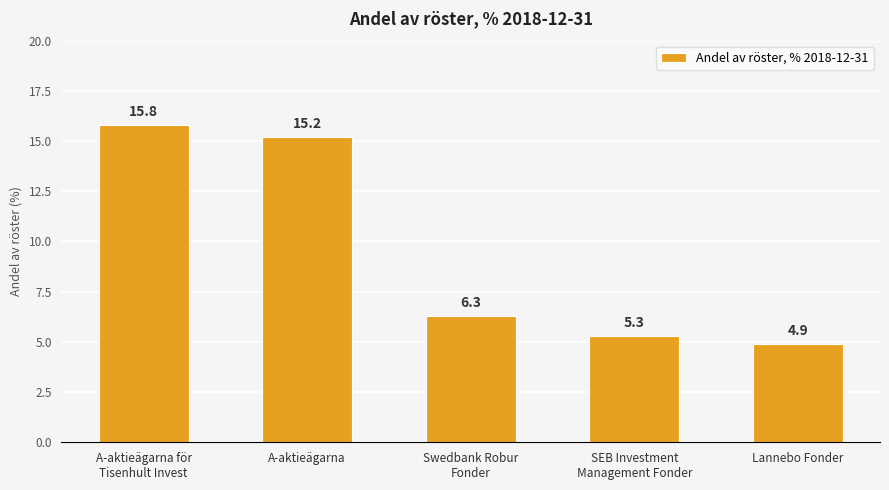

The value at A-aktieägarna is 21.3. True or false?

False